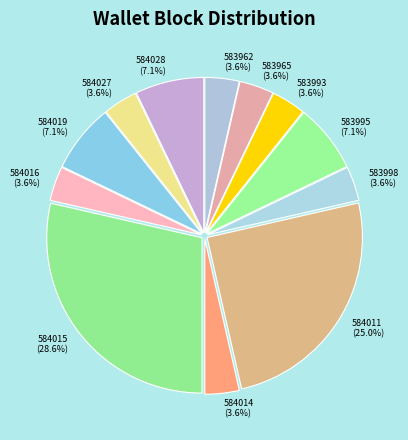

Does 584016 represent more than half of the total?

No